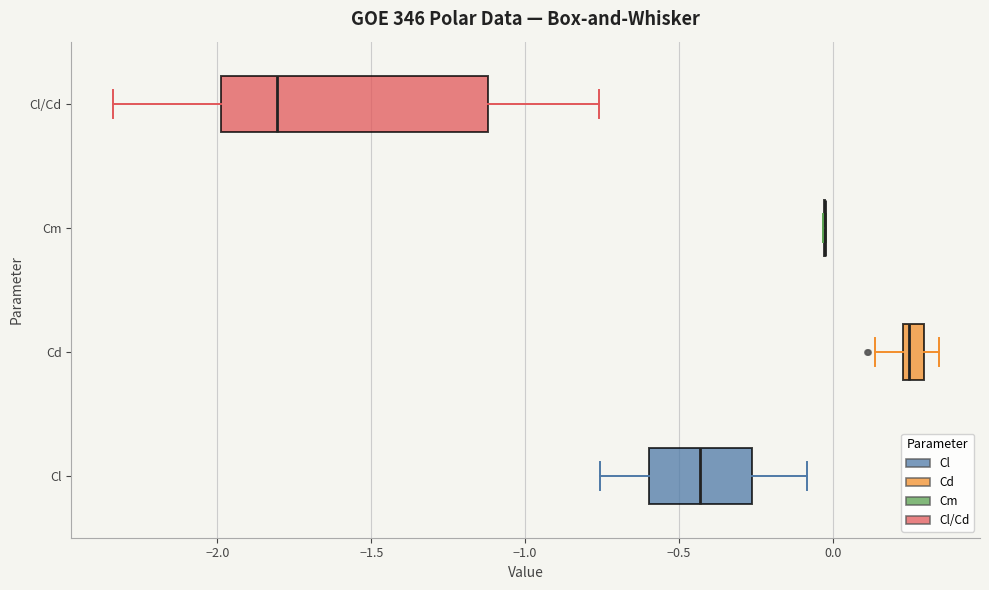

Where is the right edge of the box for Cd on the x-axis? The values are not printed on the chart, so give them approximately, as read against the axis.

0.30